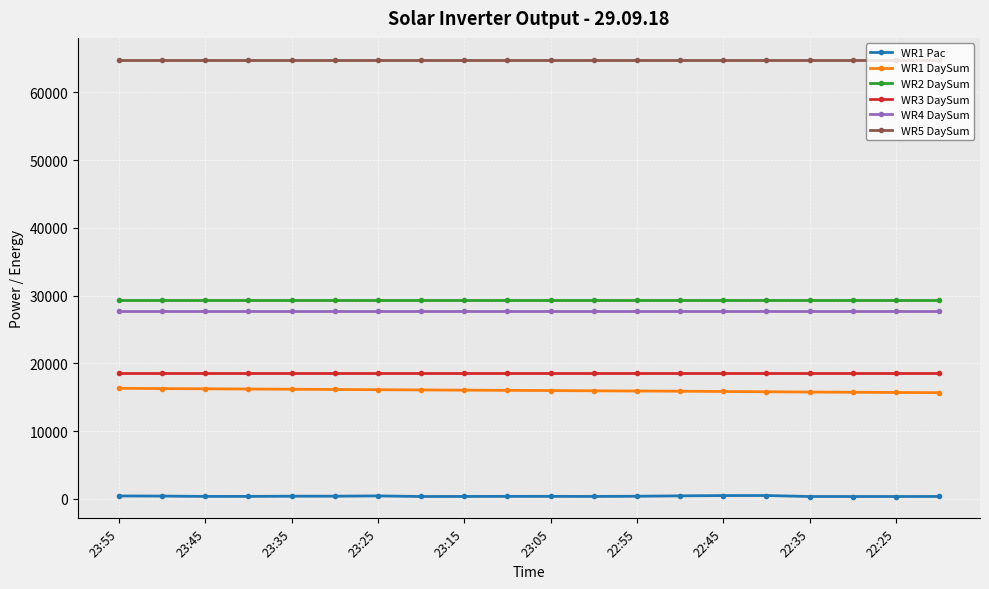

Which series has the largest total across all categories?

WR5 DaySum